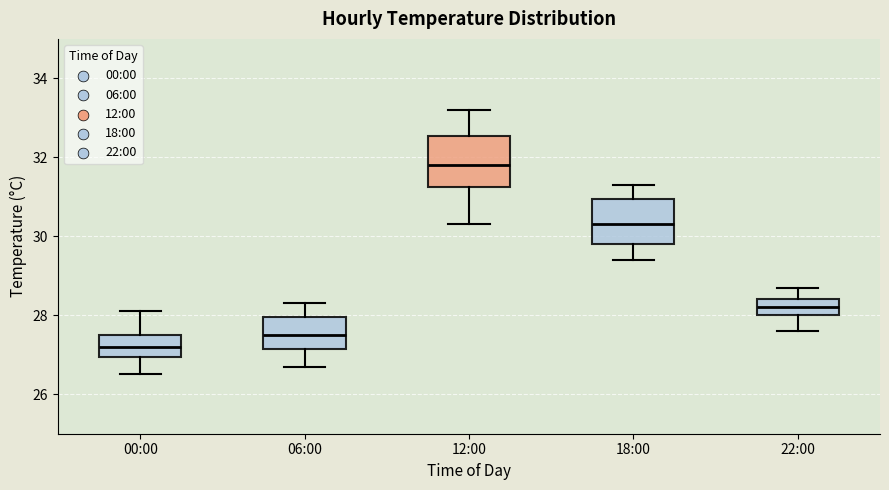

Reading left to right, transcribe this box plot: for each box, give where its median line is, the range the box spans, and where its two whiskers end, as read against the y-axis. The values are not printed on the chart, so give them approximately, as read against the axis.

00:00: median 27.2, box 27.0 to 27.6, whiskers 26.6 to 28.2
06:00: median 27.6, box 27.2 to 28.0, whiskers 26.8 to 28.4
12:00: median 31.8, box 31.2 to 32.6, whiskers 30.4 to 33.2
18:00: median 30.4, box 29.8 to 31.0, whiskers 29.4 to 31.4
22:00: median 28.2, box 28.0 to 28.4, whiskers 27.6 to 28.8